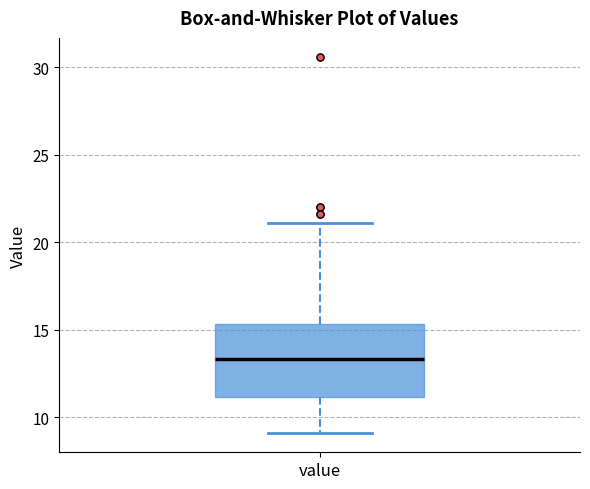

Transcribe this box plot: give where the median line is, the range the box spans, and where the two whiskers end, as read against the y-axis. The values are not printed on the chart, so give them approximately, as read against the axis.

median 13.5, box 11.0 to 15.5, whiskers 9.0 to 21.0